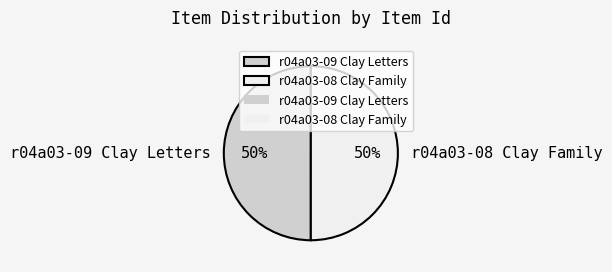

Is the sum of r04a03-08 Clay Family and r04a03-09 Clay Letters greater than half?

Yes